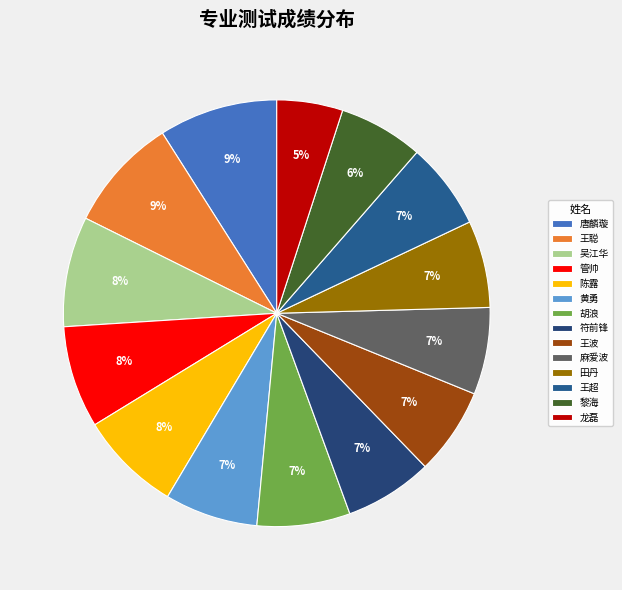

To the nearest percent, what is the difference between the largest and smallest slice percentages?

4%